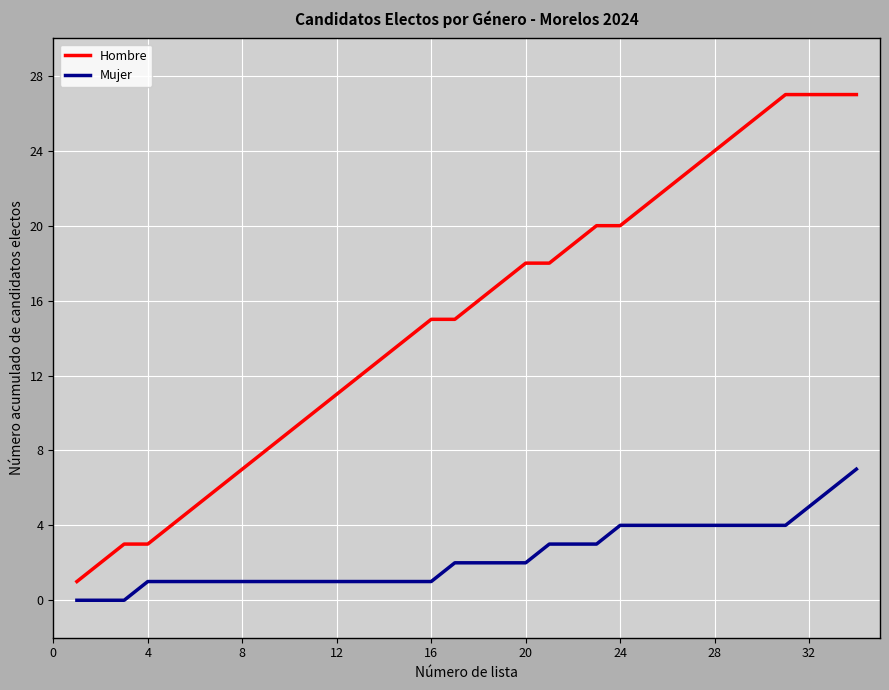

True or false: Mujer and Hombre cross at least once.

False